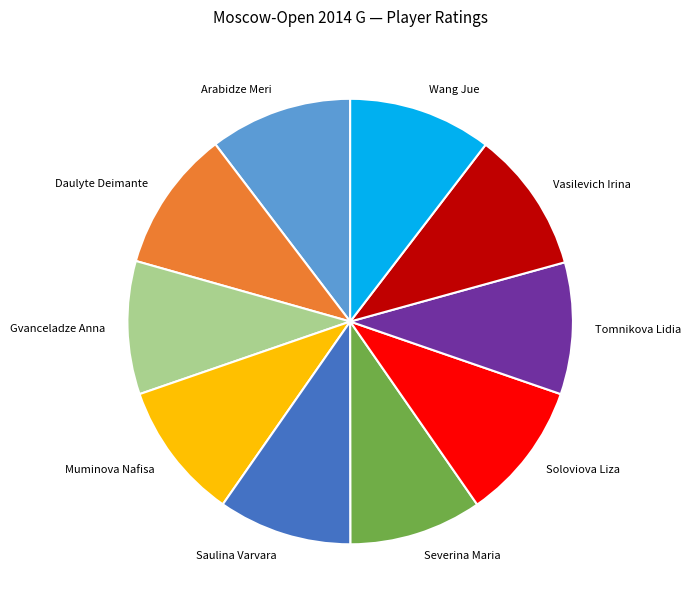

Does any single category account for the majority?

No